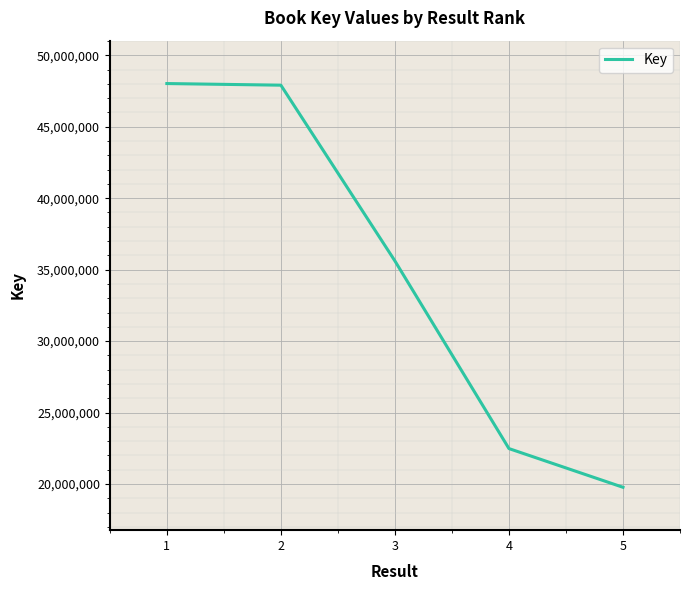

Does the chart display data point markers on the line(s)?

No